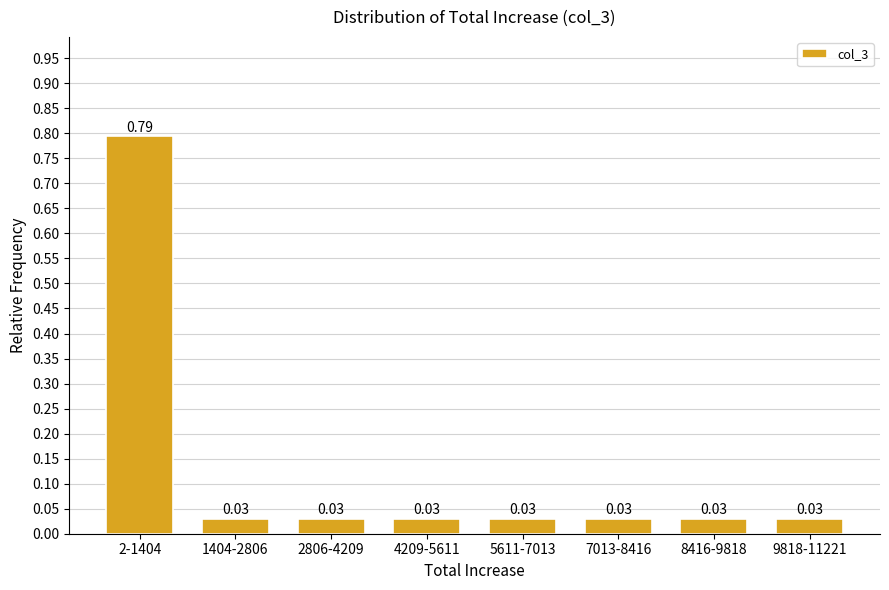

What is the change in value from 2-1404 to 2806-4209?

-0.8